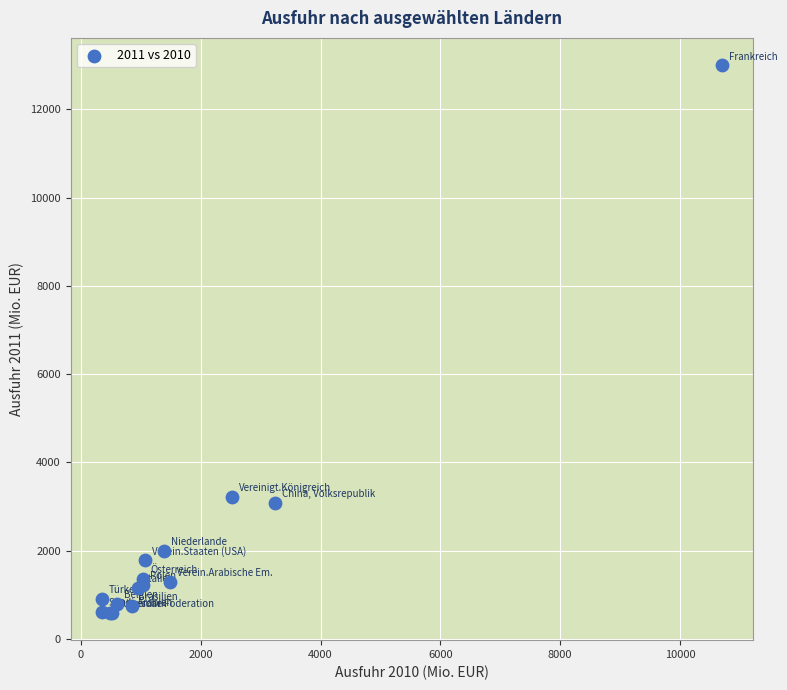

What Y value in the scatter plot is closest to 6793?

3221.3